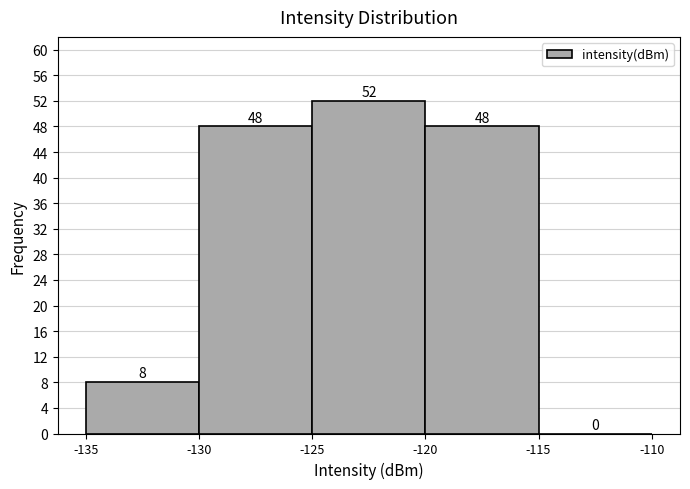

How tall is the bar that spans -125 to -120 on the x-axis?

52